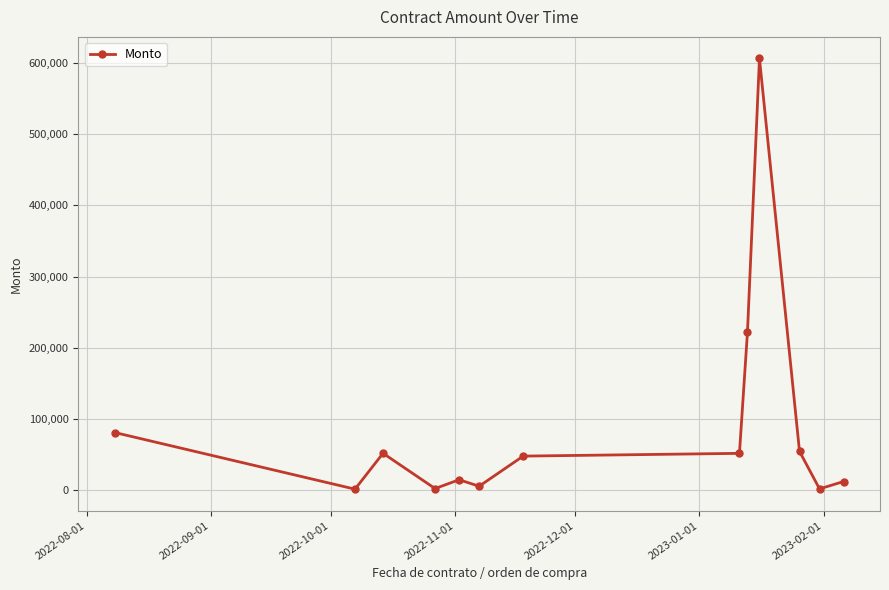

What is the difference between the maximum and second lowest values?

603998.5